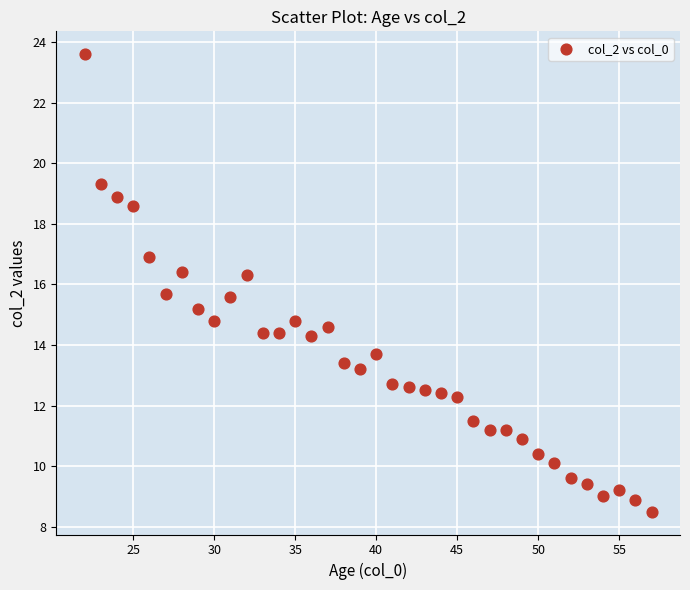

What is the range of Y values (max minus min)?

15.1